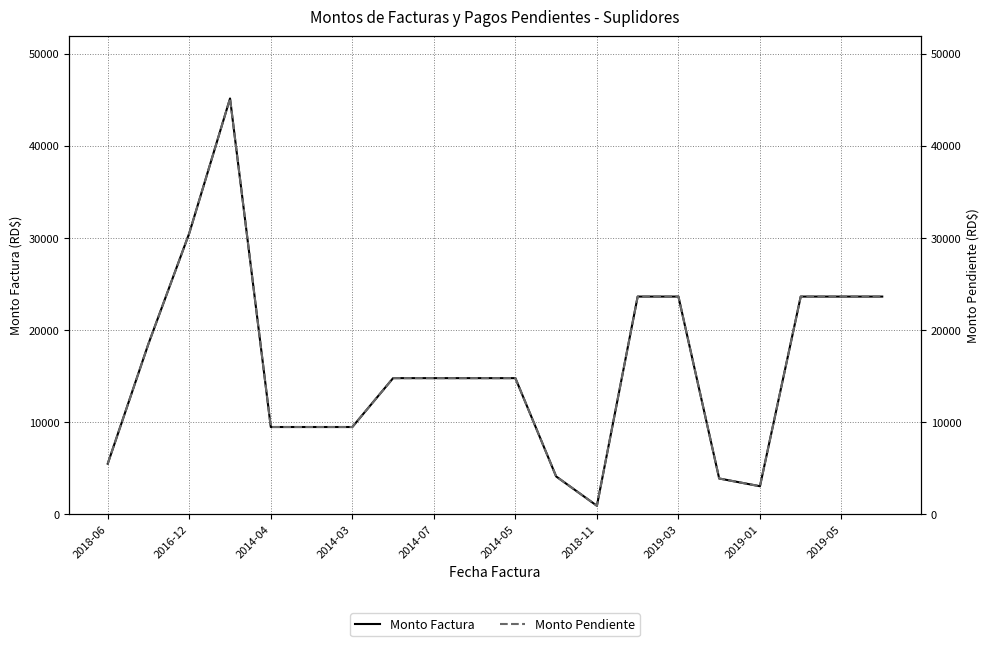

Is this an area chart (filled region under the line)?

No